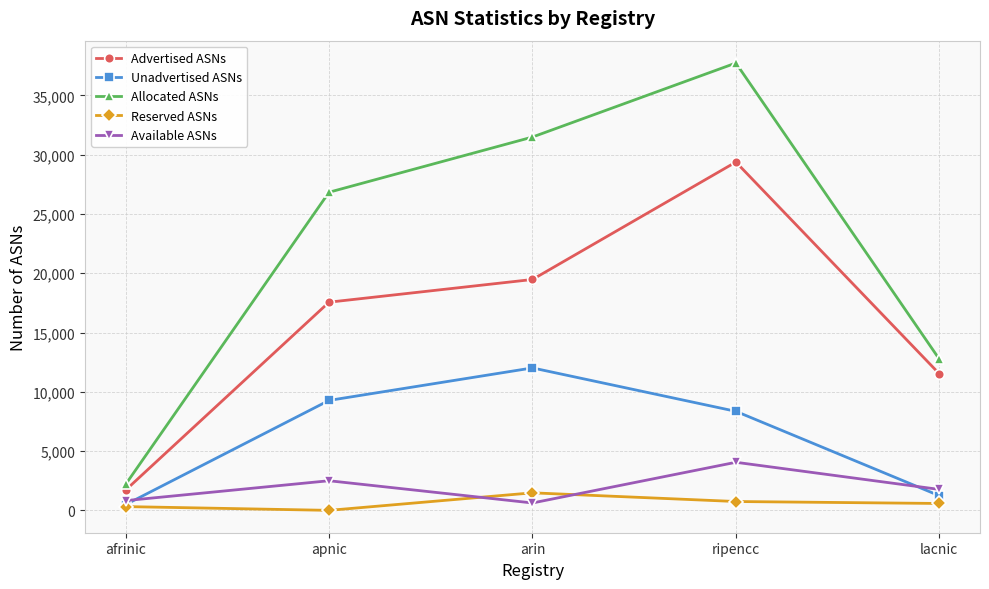

What is the sum of all Reserved ASNs values?

3124